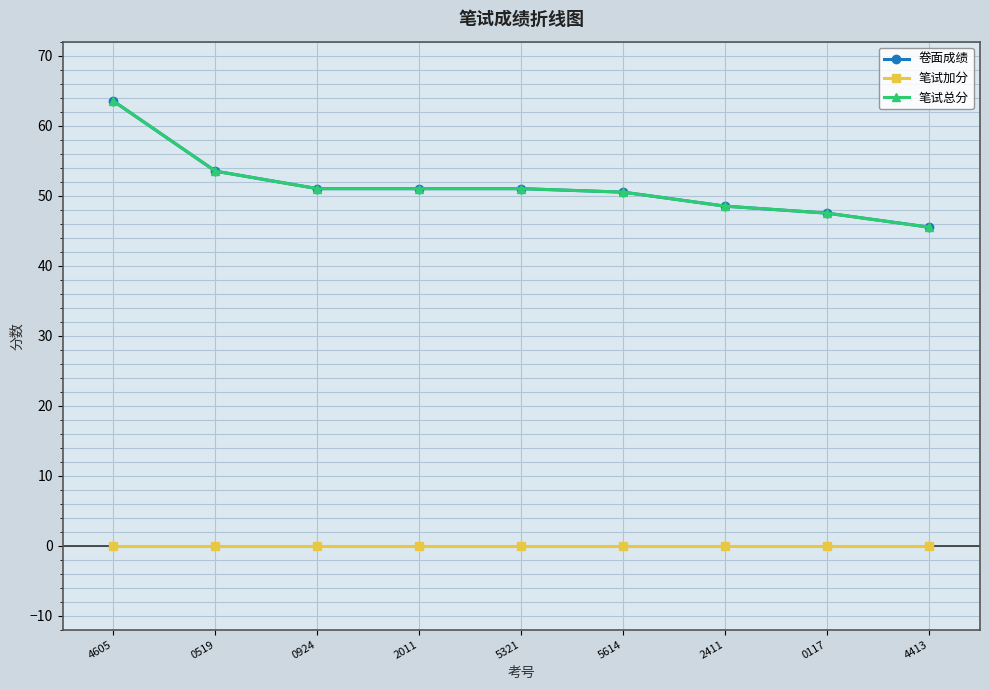

True or false: 笔试加分 and 笔试总分 intersect in this chart.

False